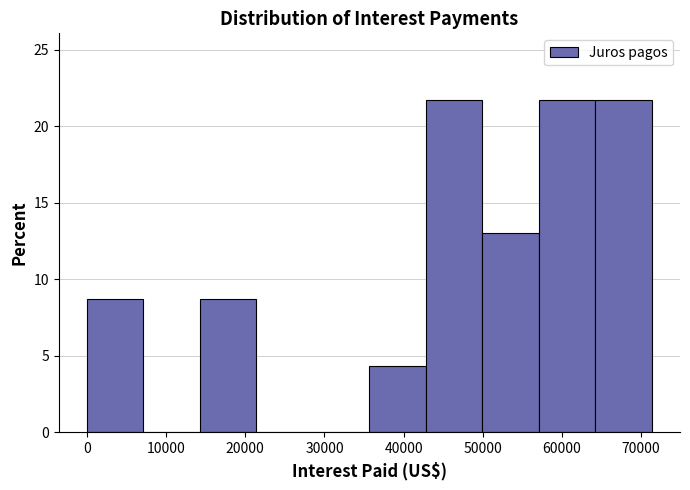

Reading left to right, list every bar in this chart as the range it spans on the x-axis followed by its height. Neither the bar edges nor the heights are printed on the chart, so give them approximately, as read against the axes.

0 to 7000: 8.5
7000 to 14000: 0
14000 to 21000: 8.5
21000 to 29000: 0
29000 to 36000: 0
36000 to 43000: 4.5
43000 to 50000: 21.5
50000 to 57000: 13.0
57000 to 64000: 21.5
64000 to 71000: 21.5